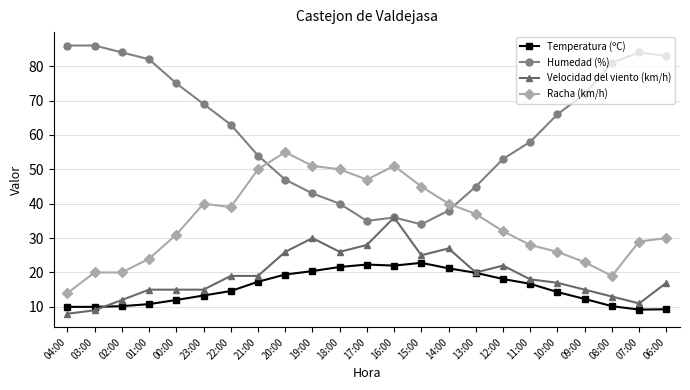

What is the sum of all Velocidad del viento (km/h) values?

443.0